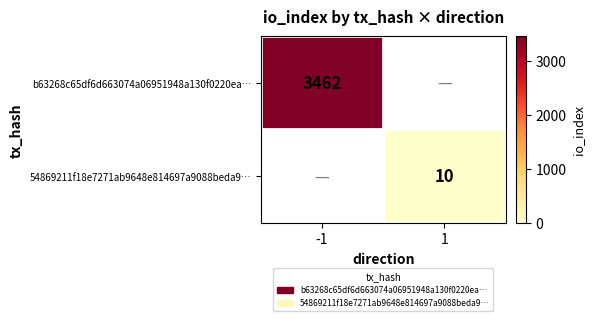

What is the smallest value displayed?

10.0